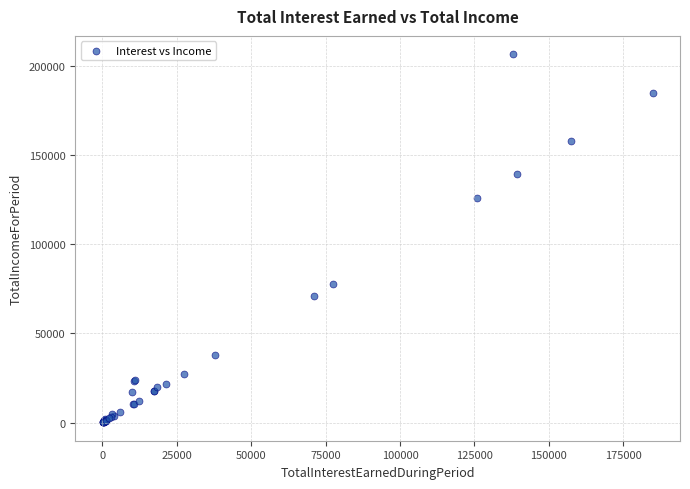

What Y value in the scatter plot is closest to 103341?

125722.2